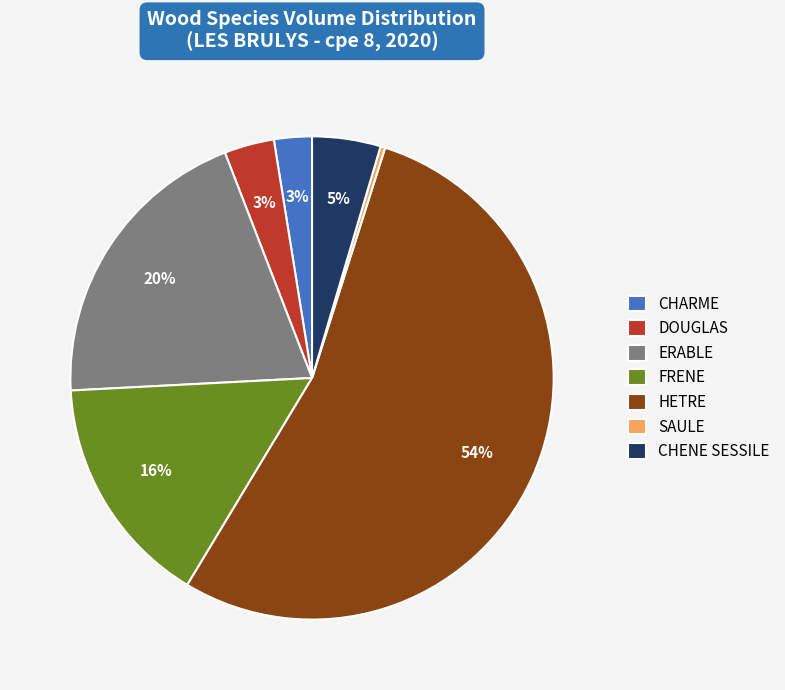

Does any single category account for the majority?

Yes